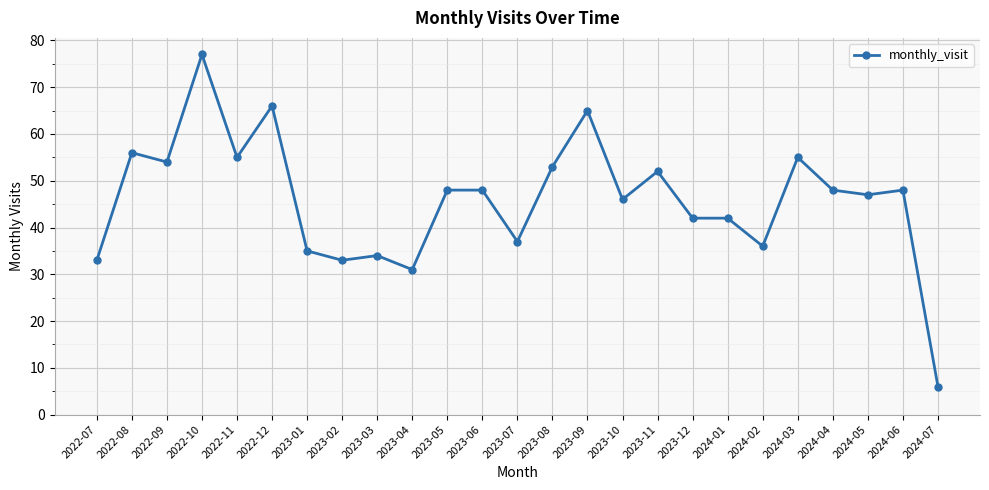

What is the label of the 2nd point from the left?

2022-08